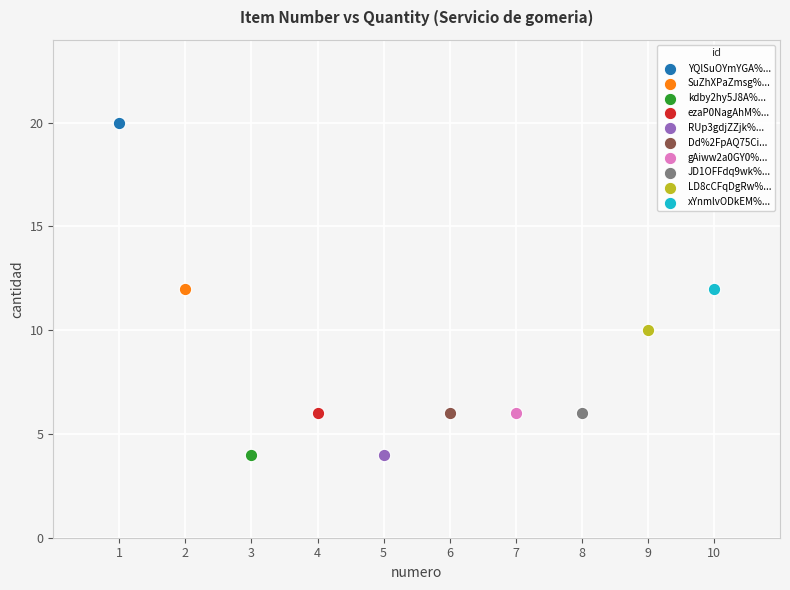

What are all the series names shown in the legend?

YQlSuOYmYGA%..., SuZhXPaZmsg%..., kdby2hy5J8A%..., ezaP0NagAhM%..., RUp3gdjZZjk%..., Dd%2FpAQ75Ci..., gAiww2a0GY0%..., JD1OFFdq9wk%..., LD8cCFqDgRw%..., xYnmlvODkEM%...